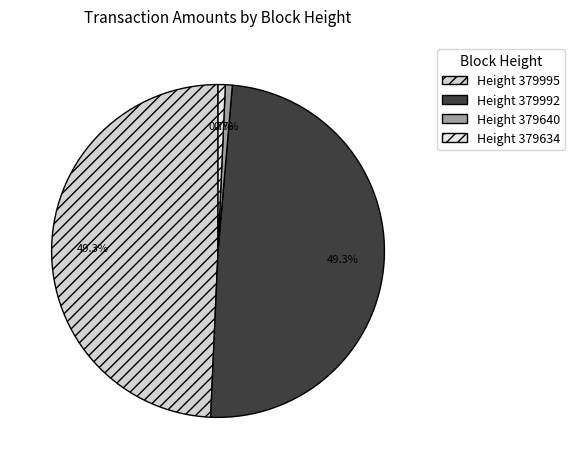

Which category has the smallest portion of the pie?

379640